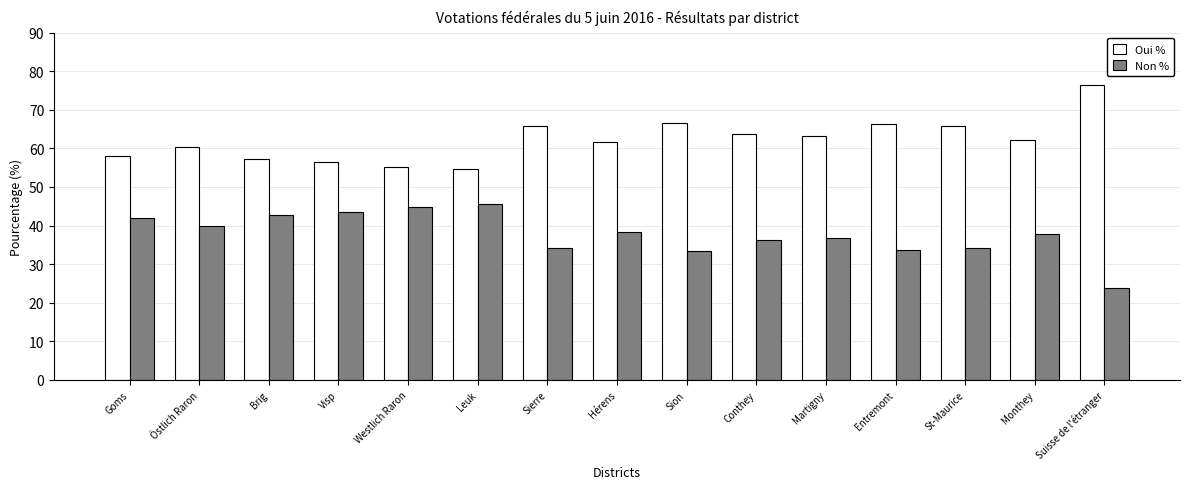

Rank the series by their average value, from lowest to highest.

Non %, Oui %